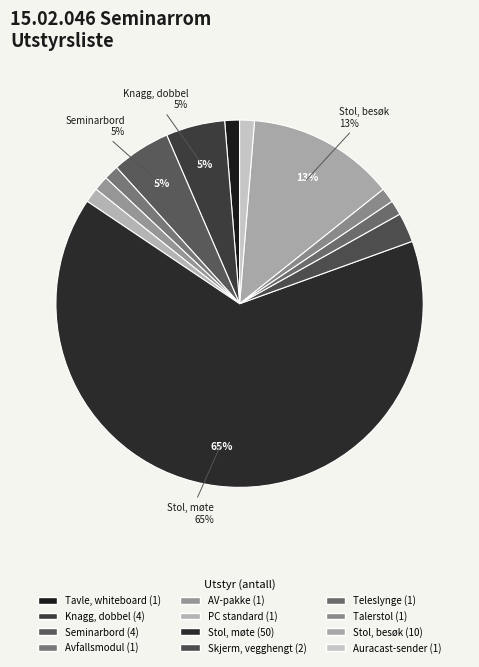

What is the total percentage of Auracast-sender and PC standard?

2.6%